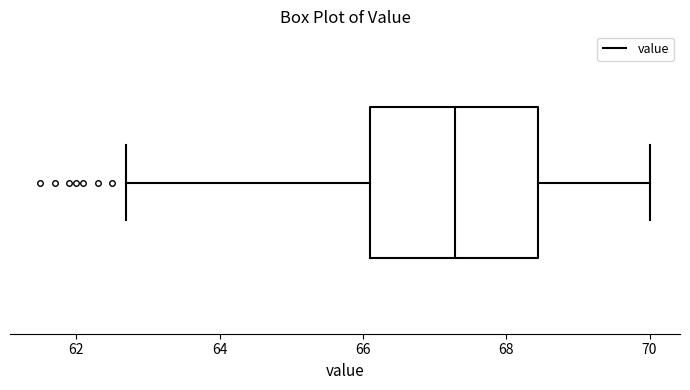

Transcribe this box plot: give where the median line is, the range the box spans, and where the two whiskers end, as read against the x-axis. The values are not printed on the chart, so give them approximately, as read against the axis.

median 67.2, box 66.2 to 68.4, whiskers 62.8 to 70.0